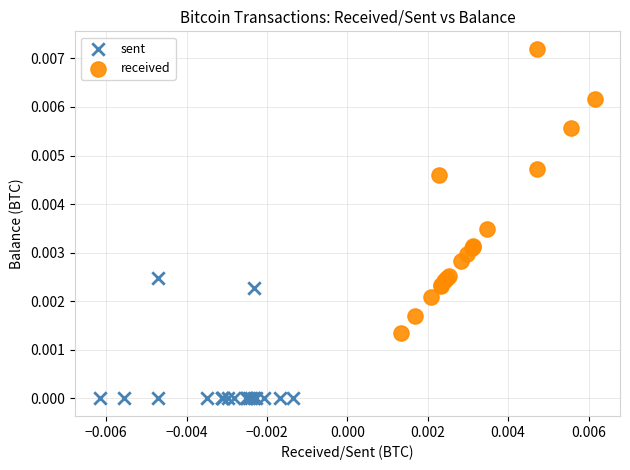

Which series has the widest spread of Y values?

received